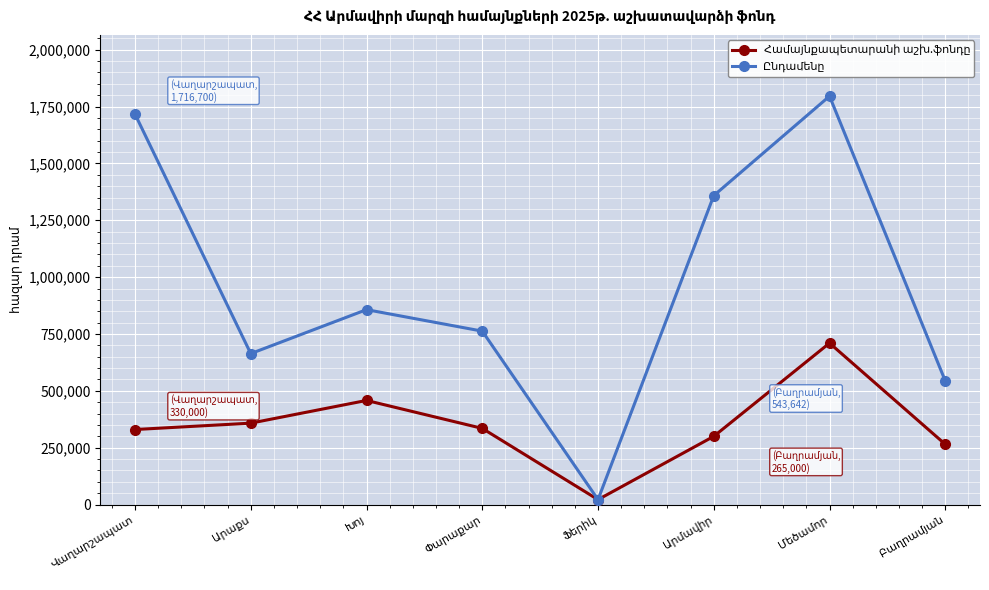

How many lines are shown in the chart?

2